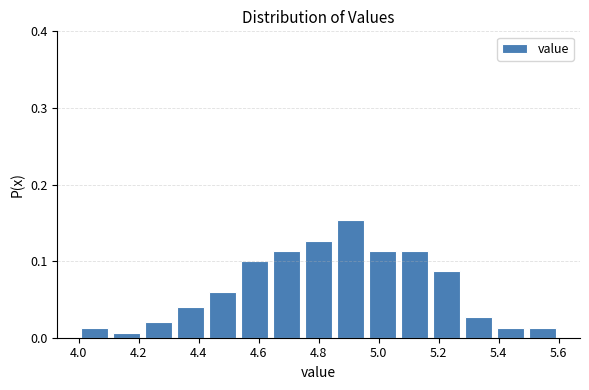

Reading left to right, transcribe this chart: for each bar, give the range it covers on the x-axis and its height. Neither the bar edges nor the heights are printed on the chart, so give them approximately, as read against the axes.

4.00 to 4.10: 0.01
4.10 to 4.22: under 0.01
4.22 to 4.32: 0.02
4.32 to 4.42: 0.04
4.42 to 4.54: 0.06
4.54 to 4.64: 0.10
4.64 to 4.74: 0.11
4.74 to 4.86: 0.13
4.86 to 4.96: 0.15
4.96 to 5.06: 0.11
5.06 to 5.18: 0.11
5.18 to 5.28: 0.09
5.28 to 5.38: 0.03
5.38 to 5.50: 0.01
5.50 to 5.60: 0.01